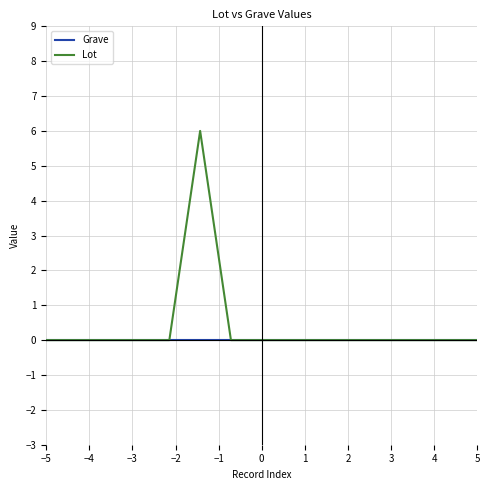

What is the greatest value displayed?

6